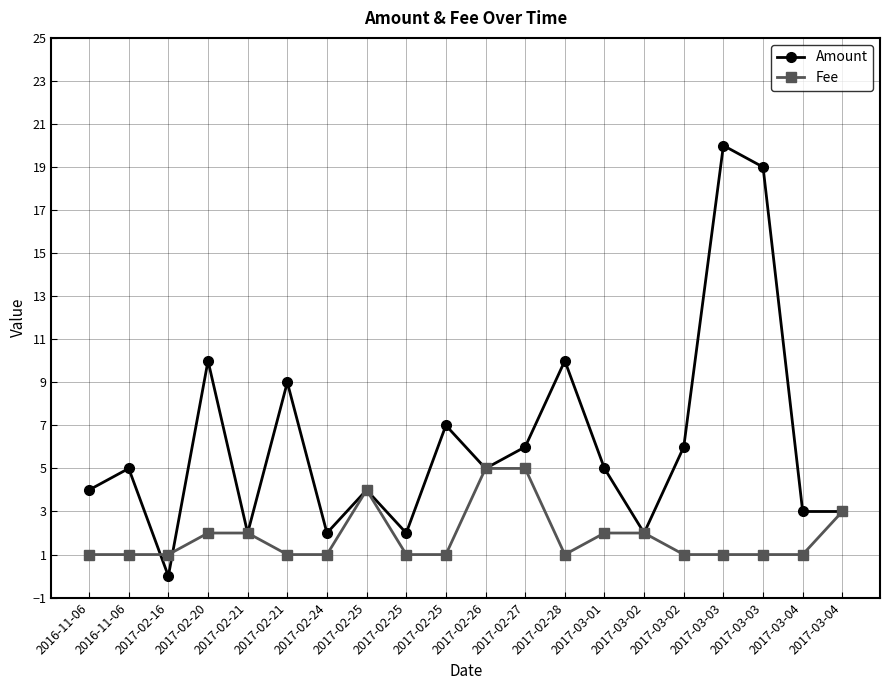

Is this an area chart (filled region under the line)?

No